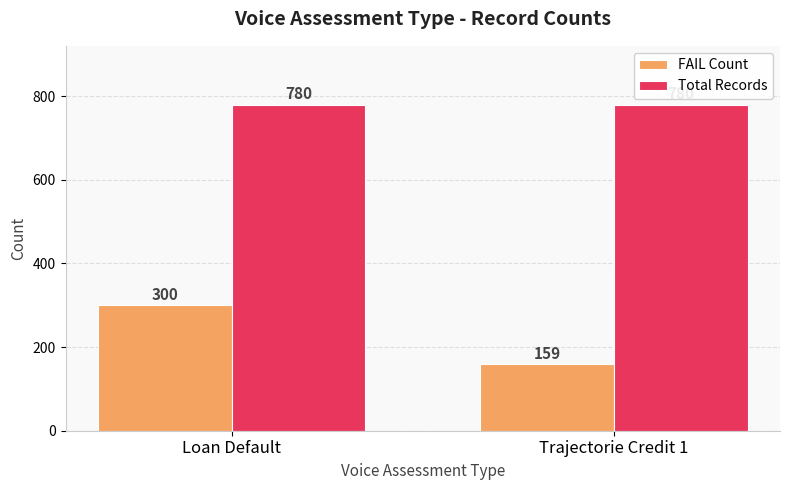

Are the bars horizontal?

No